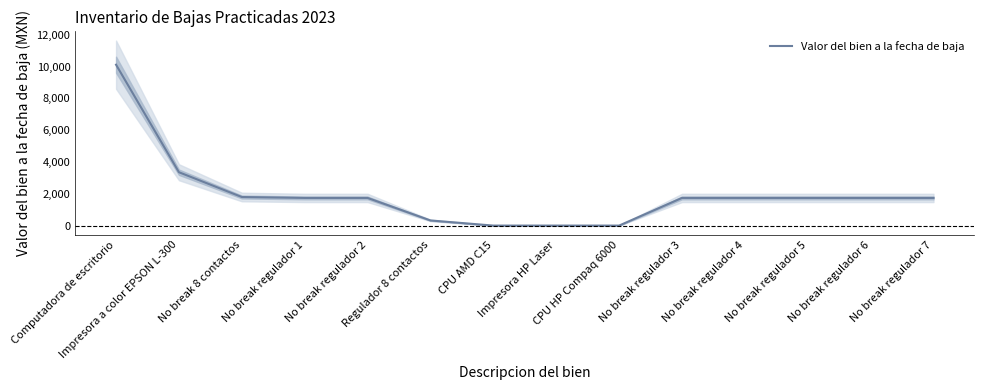

The chart shows a value of 1740.0 at No break regulador 5. True or false?

True